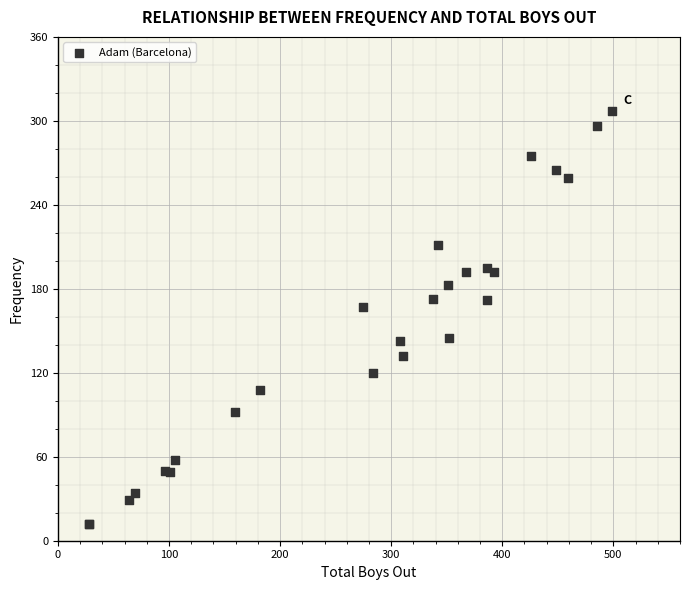

What Y value in the scatter plot is closest to 159?

167